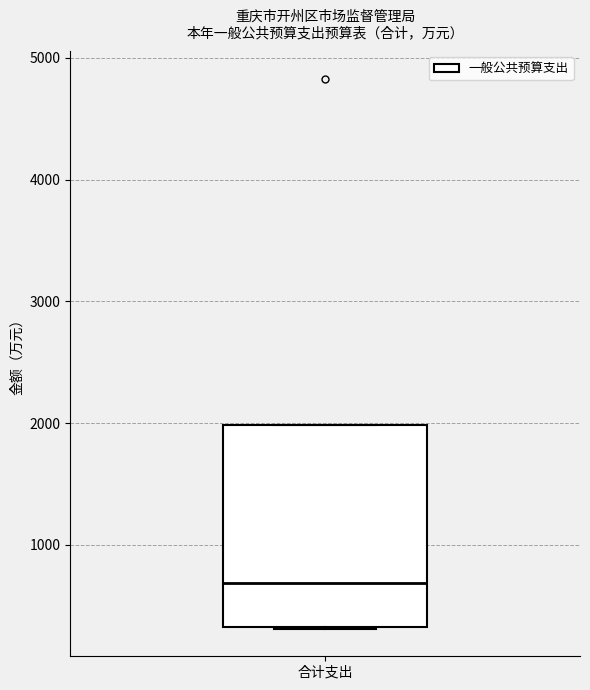

Where is the upper edge of the box for 合计支出 on the y-axis? The values are not printed on the chart, so give them approximately, as read against the axis.

2000